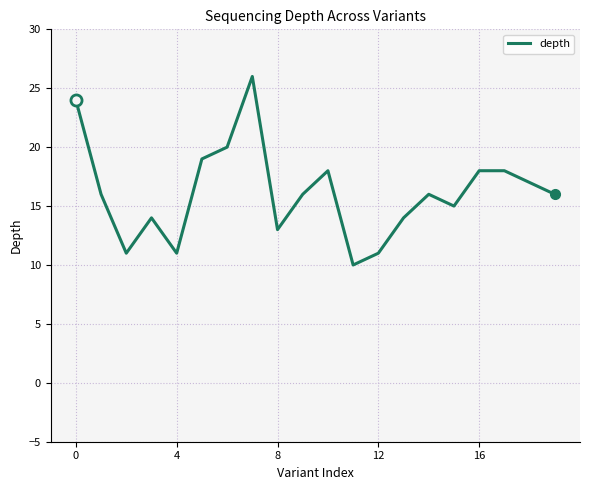

Reading left to right, transcribe all the data shown in this chart.

24	16	11	14	11	19	20	26	13	16	18	10	11	14	16	15	18	18	17	16